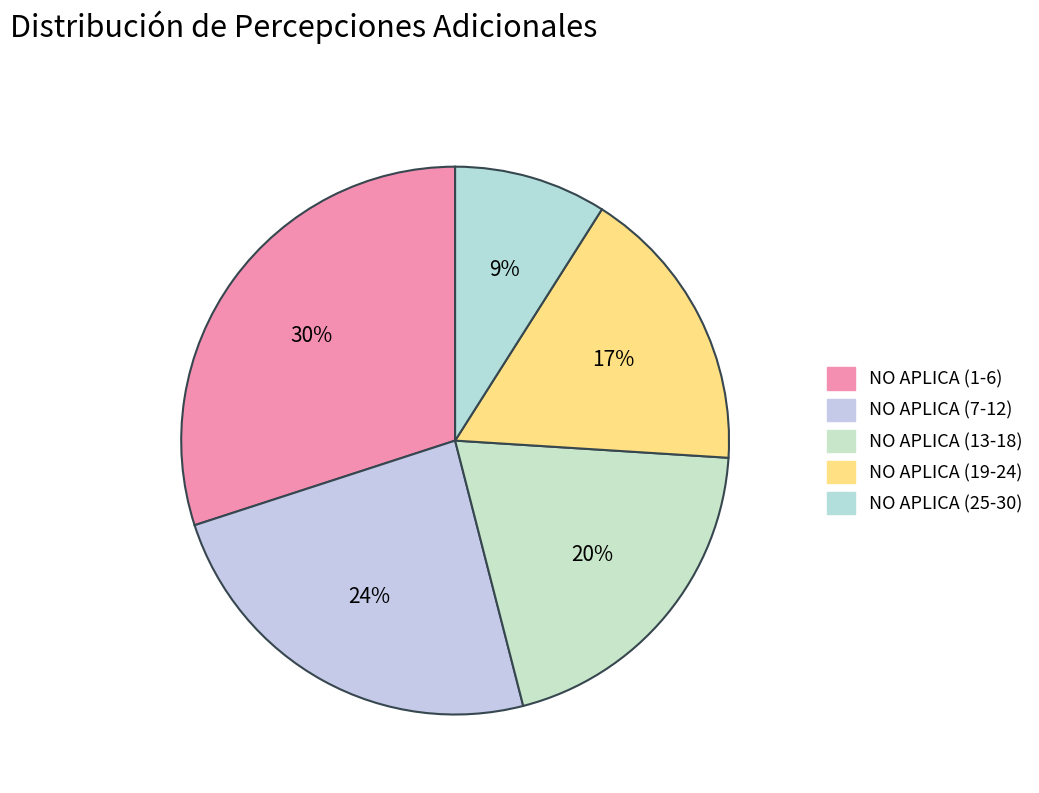

To the nearest percent, what is the difference between the NO APLICA (19-24) and NO APLICA (13-18) slice percentages?

3%